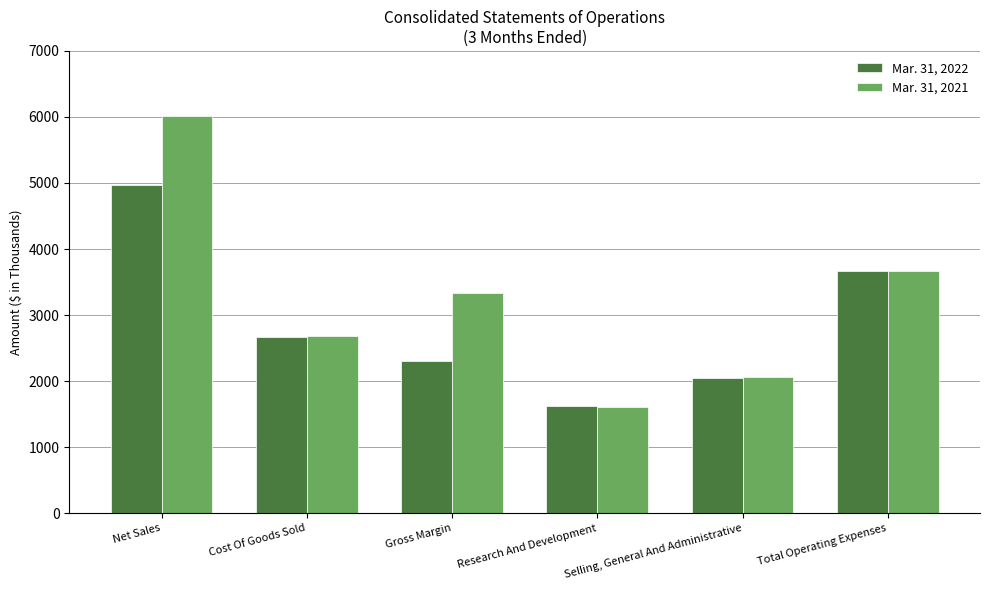

What is the sum of the Mar. 31, 2022 values at Research And Development and Cost Of Goods Sold?

4278